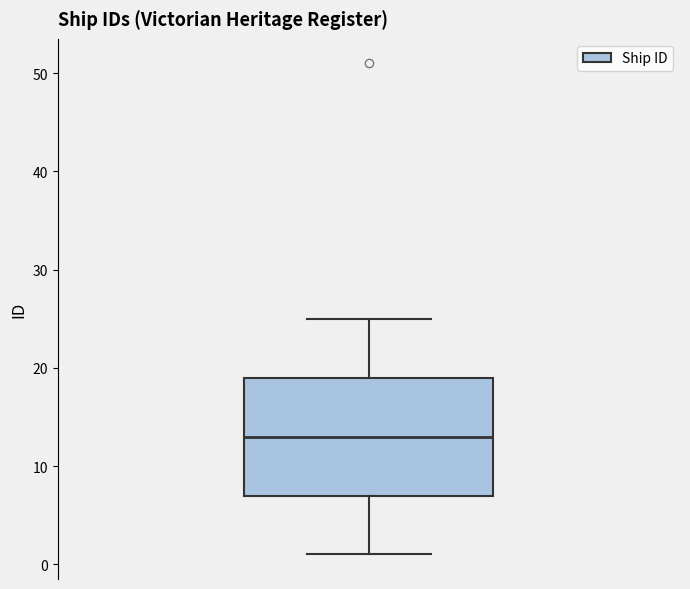

Read this box plot against the y-axis: the position of the median line, the range covered by the box, and the ends of both whiskers. The values are not printed on the chart, so give them approximately, as read against the axis.

median 13, box 7 to 19, whiskers 1 to 25